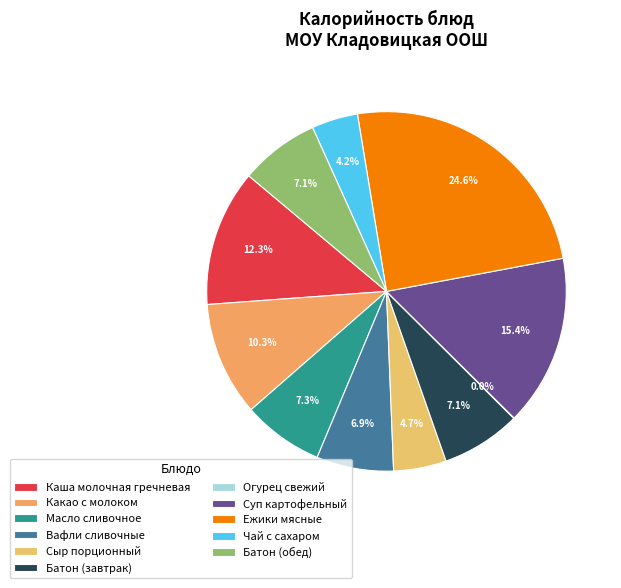

To the nearest percent, what is the average slice percentage?

9%